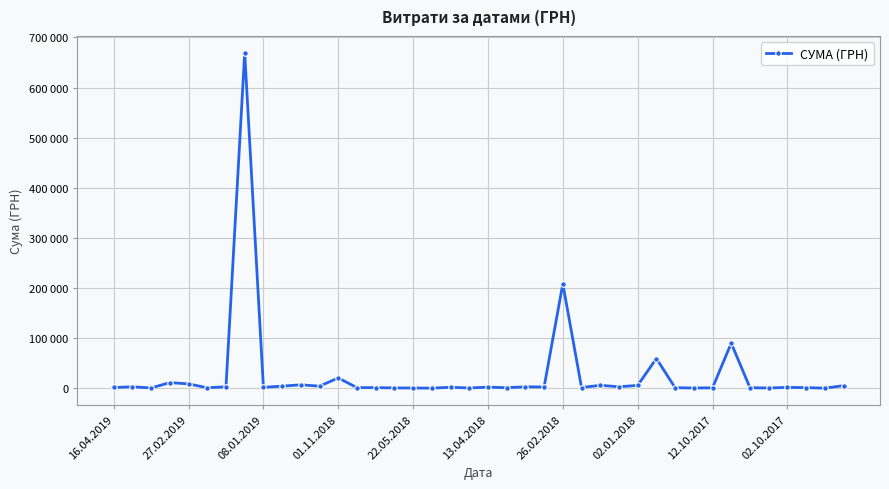

Does the chart have visible grid lines?

Yes